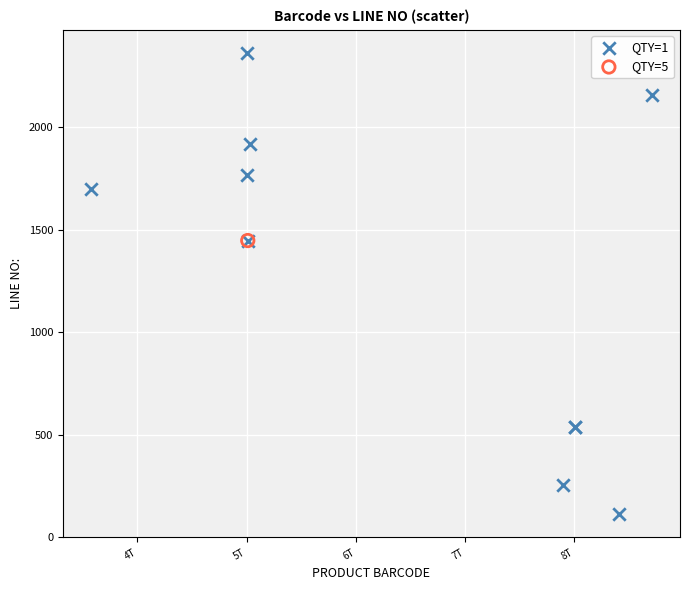

What are all the series names shown in the legend?

QTY=1, QTY=5